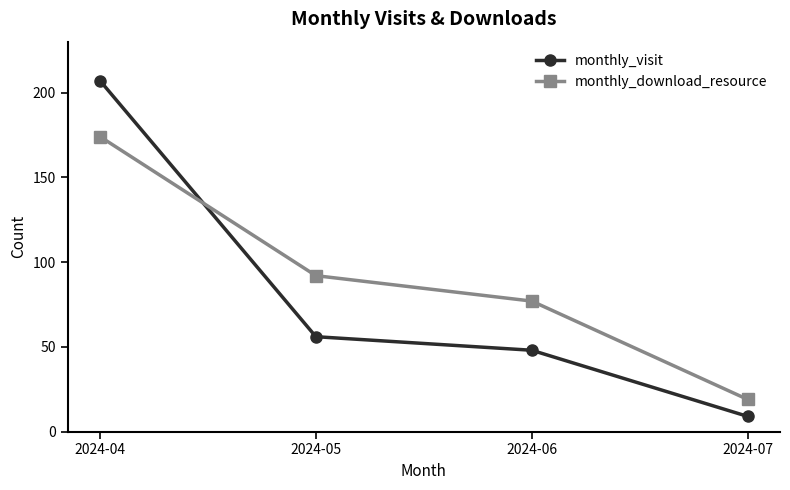

How many data points does each series have?

4